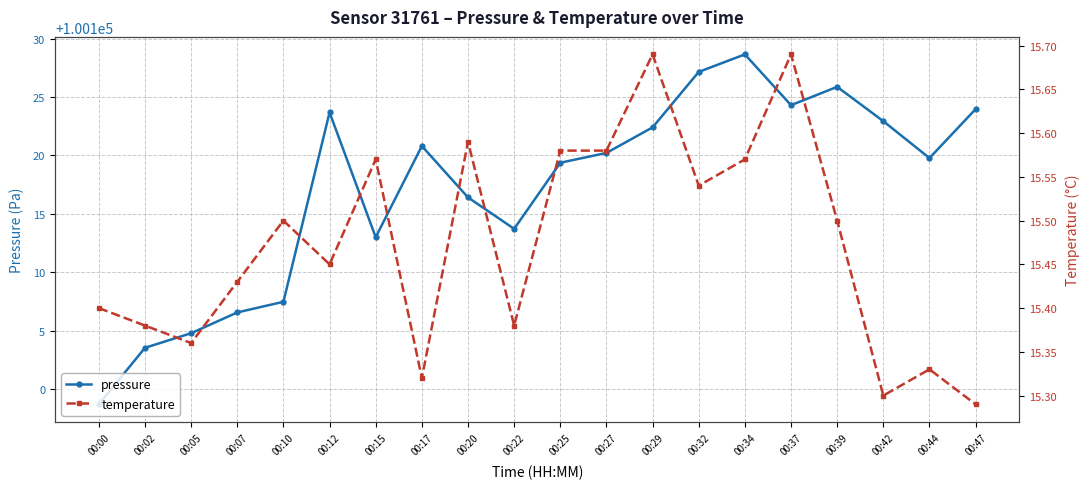

List the series in order of their overall mean, lowest first.

temperature, pressure